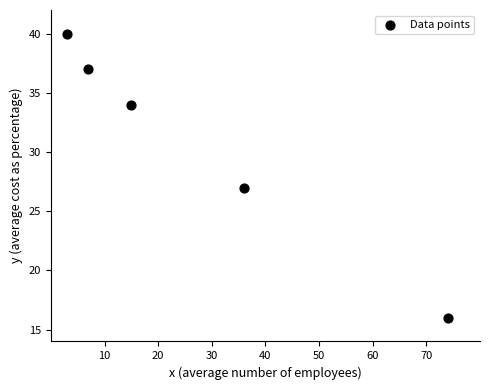

What is the average X value?

27